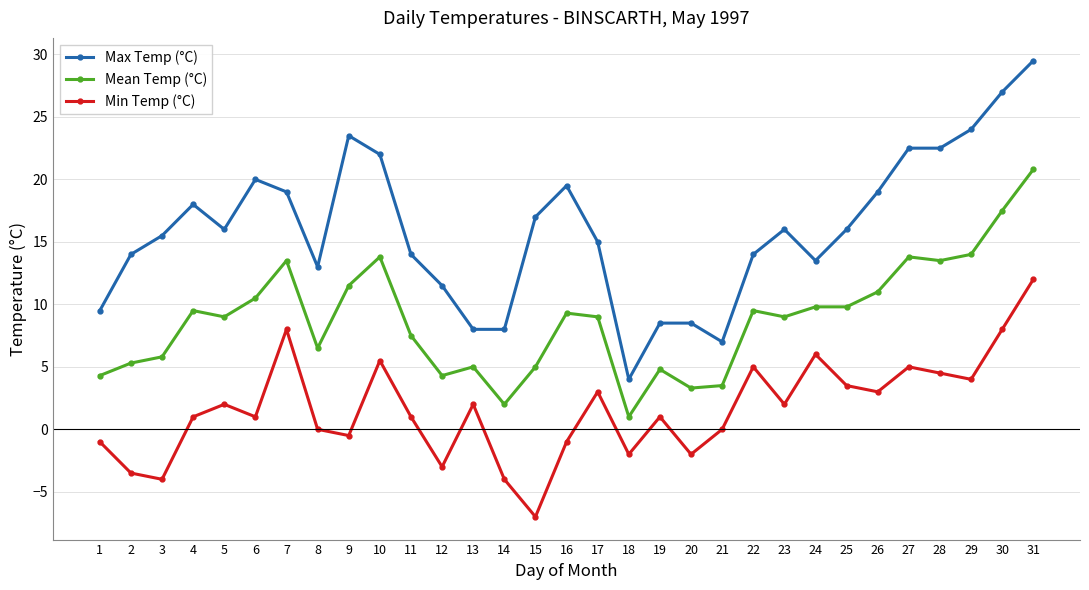

True or false: Max Temp (°C) and Min Temp (°C) intersect in this chart.

False